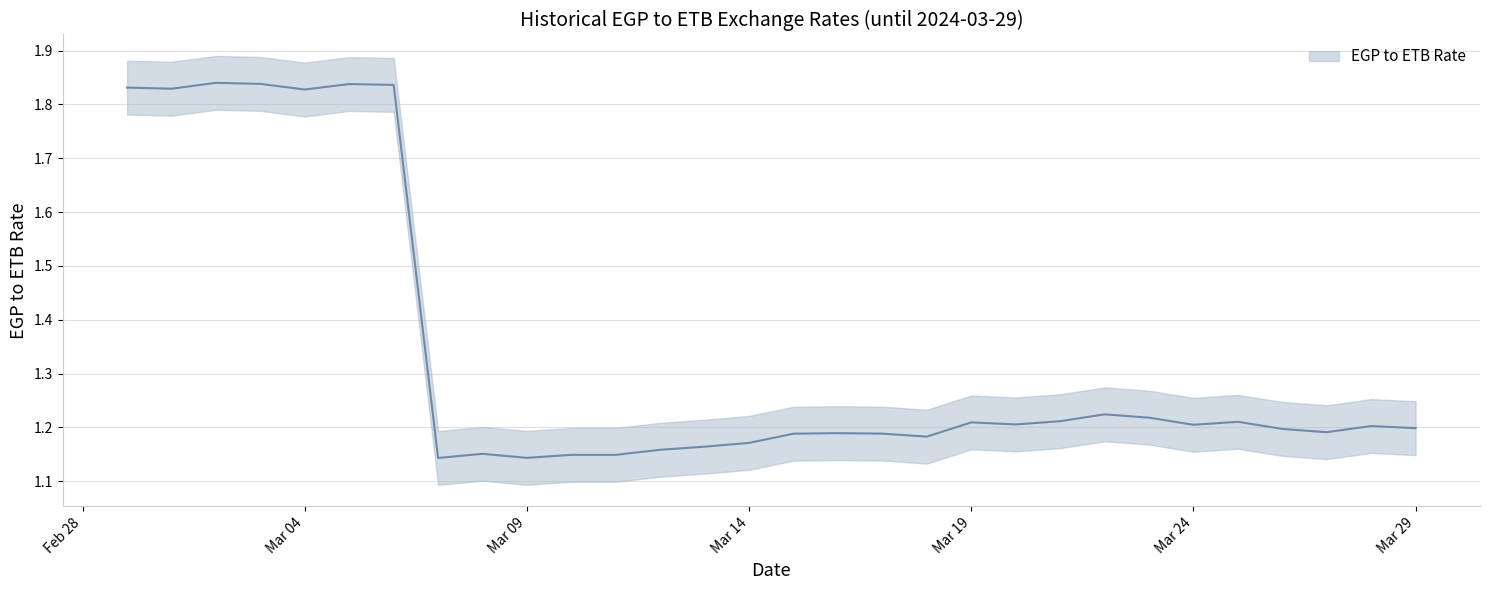

What is the change in value from 25-03-24 to 06-03-24?

+0.6